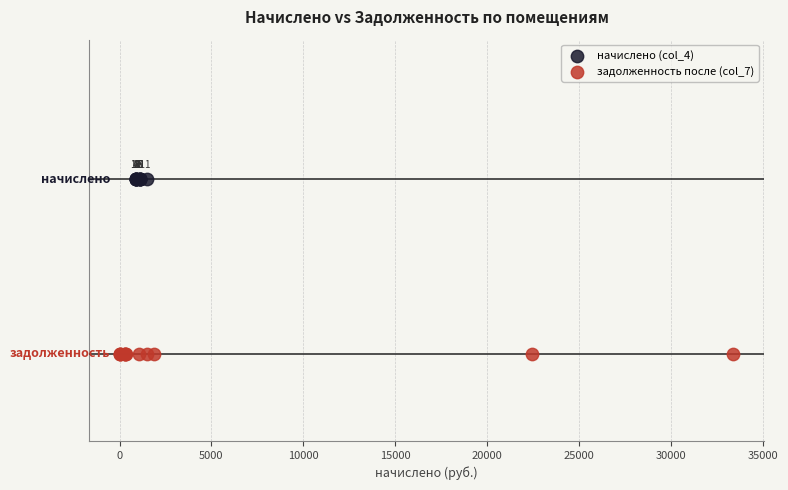

Which series contains the lowest Y value?

задолженность после (col_7)